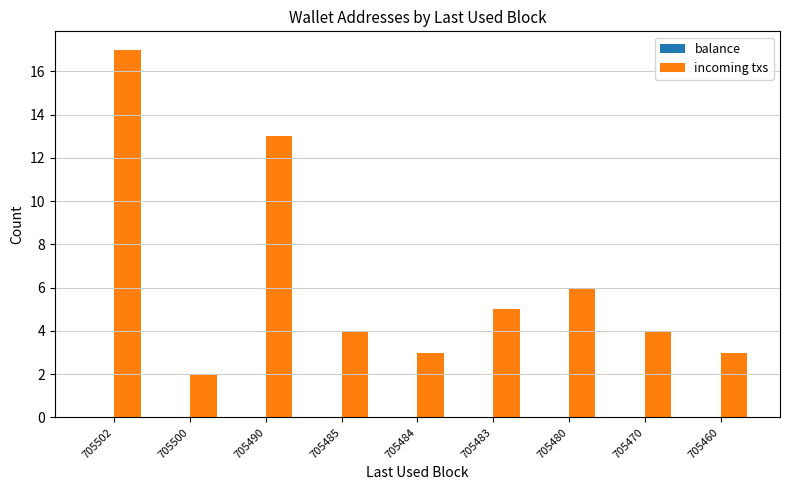

At which label is the value closest to 9?

705480